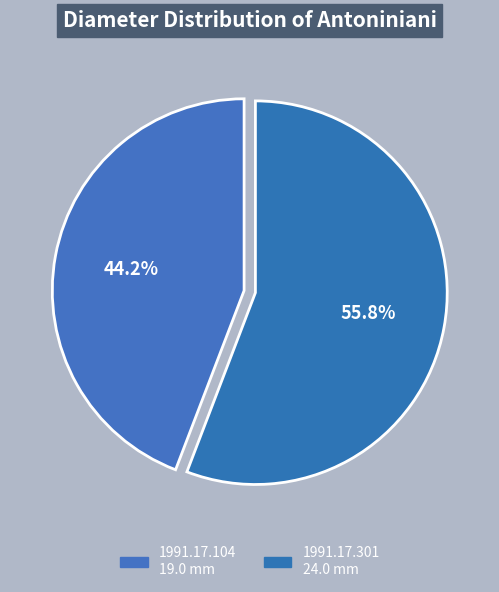

Rank the categories by value from highest to lowest.

1991.17.301, 1991.17.104